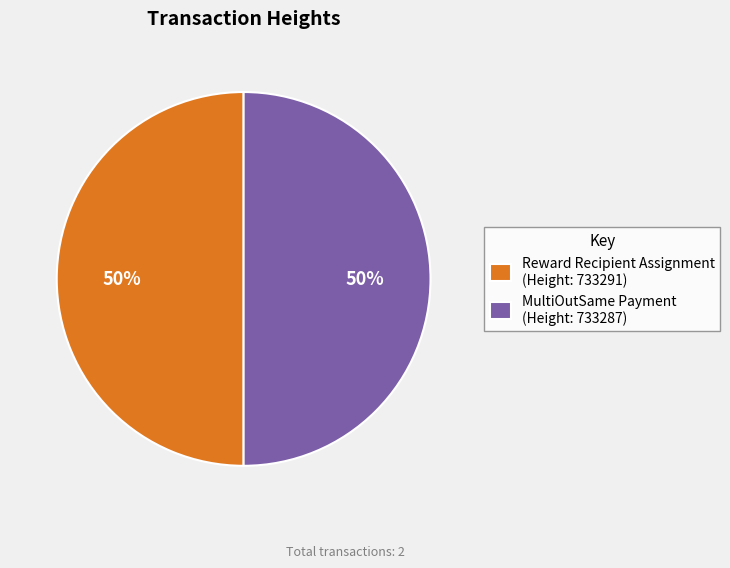

Is the sum of Reward Recipient Assignment (Height: 733291) and MultiOutSame Payment (Height: 733287) greater than half?

Yes